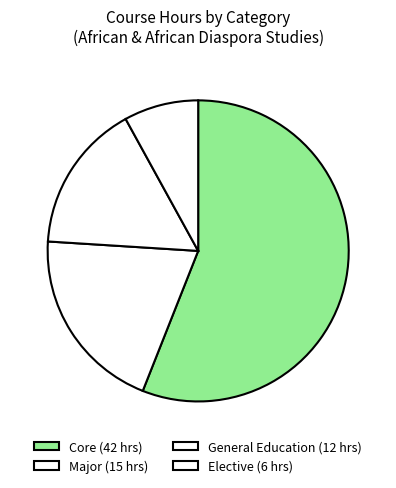

Count the number of slices in the pie.

4